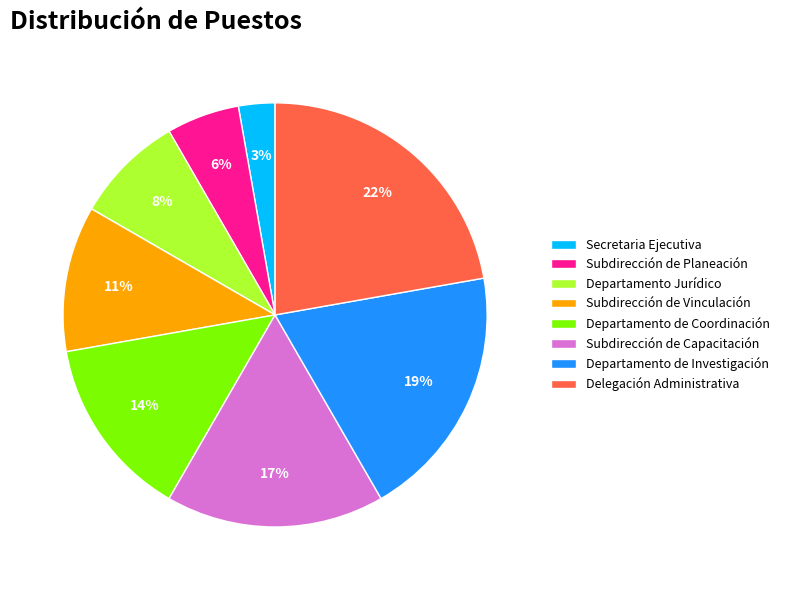

To the nearest percent, what is the average slice percentage?

12%